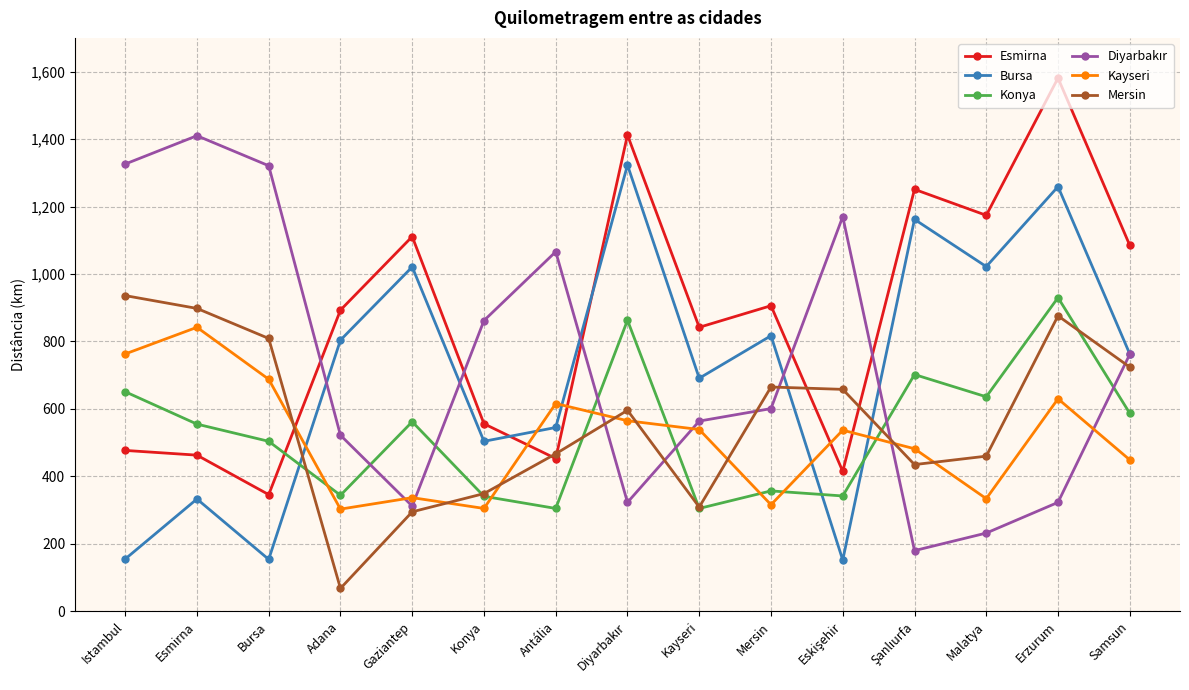

True or false: Bursa and Esmirna intersect in this chart.

True